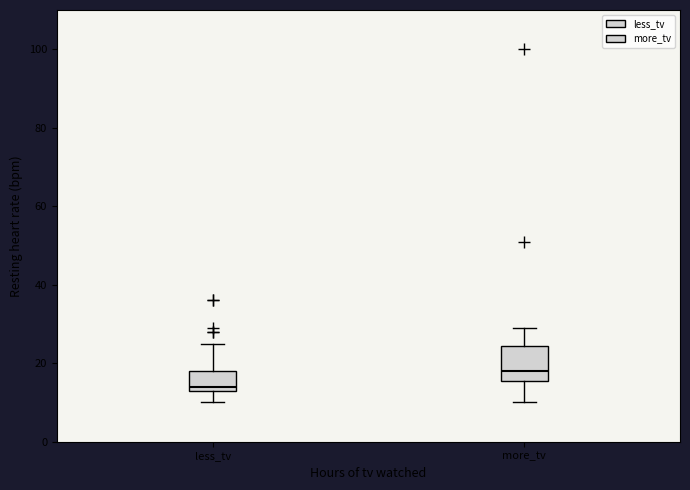

Where does the upper whisker of the box for more_tv end on the y-axis? The values are not printed on the chart, so give them approximately, as read against the axis.

30